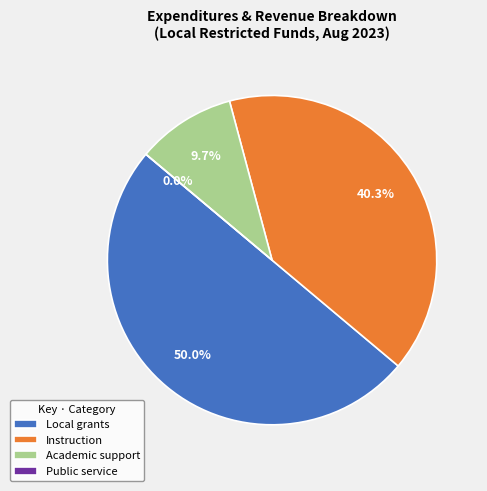

Does Instruction account for over 50% of the chart?

No